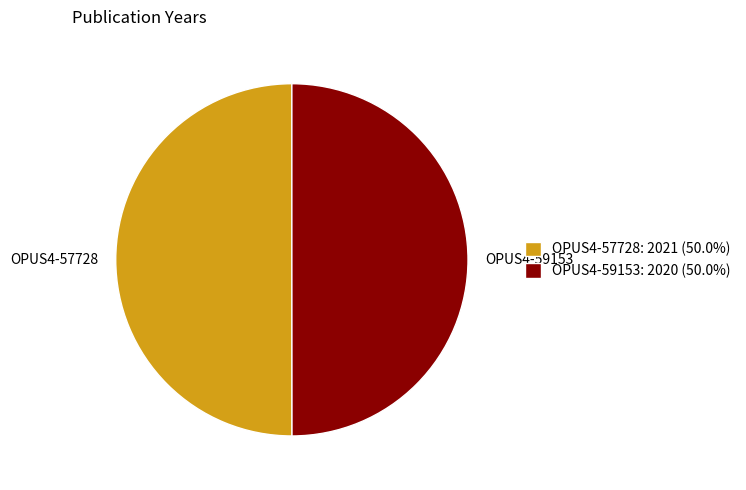

Approximately how many times larger is the value at OPUS4-57728 compared to OPUS4-59153?

1.0